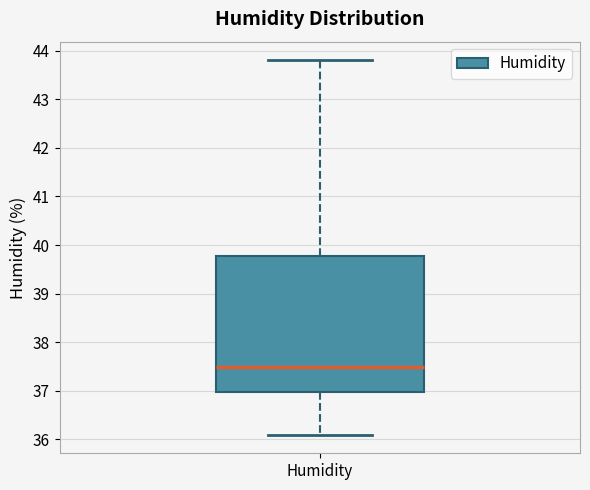

Transcribe this box plot: give where the median line is, the range the box spans, and where the two whiskers end, as read against the y-axis. The values are not printed on the chart, so give them approximately, as read against the axis.

median 37.5, box 37.0 to 39.8, whiskers 36.1 to 43.8